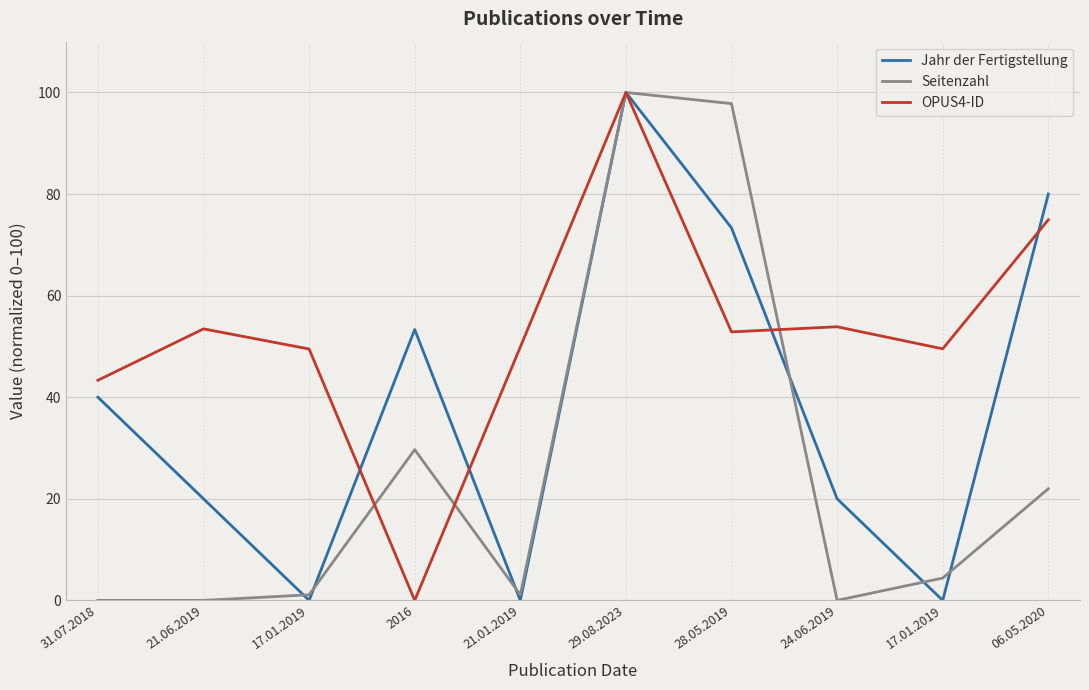

Which category has the lowest value in the Jahr der Fertigstellung series?

17.01.2019